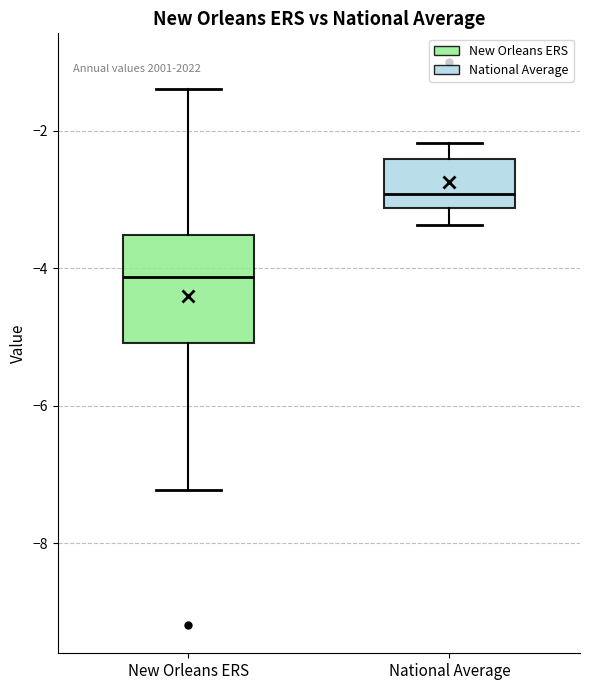

Which box's median line is the lowest?

New Orleans ERS